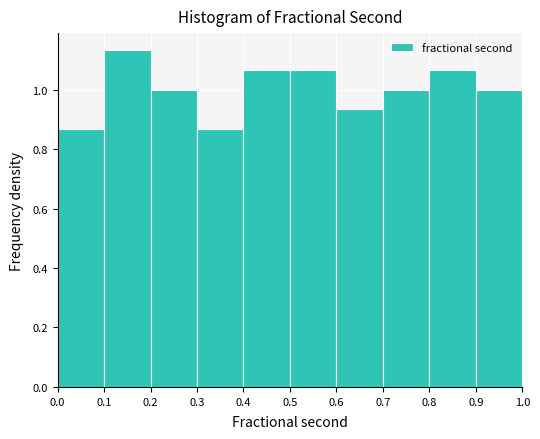

Reading left to right, transcribe this chart: for each bar, give the range it covers on the x-axis and its height. The values are not printed on the chart, so give them approximately, as read against the axis.

0.0 to 0.1: 0.86
0.1 to 0.2: 1.14
0.2 to 0.3: 1.00
0.3 to 0.4: 0.86
0.4 to 0.5: 1.06
0.5 to 0.6: 1.06
0.6 to 0.7: 0.94
0.7 to 0.8: 1.00
0.8 to 0.9: 1.06
0.9 to 1.0: 1.00